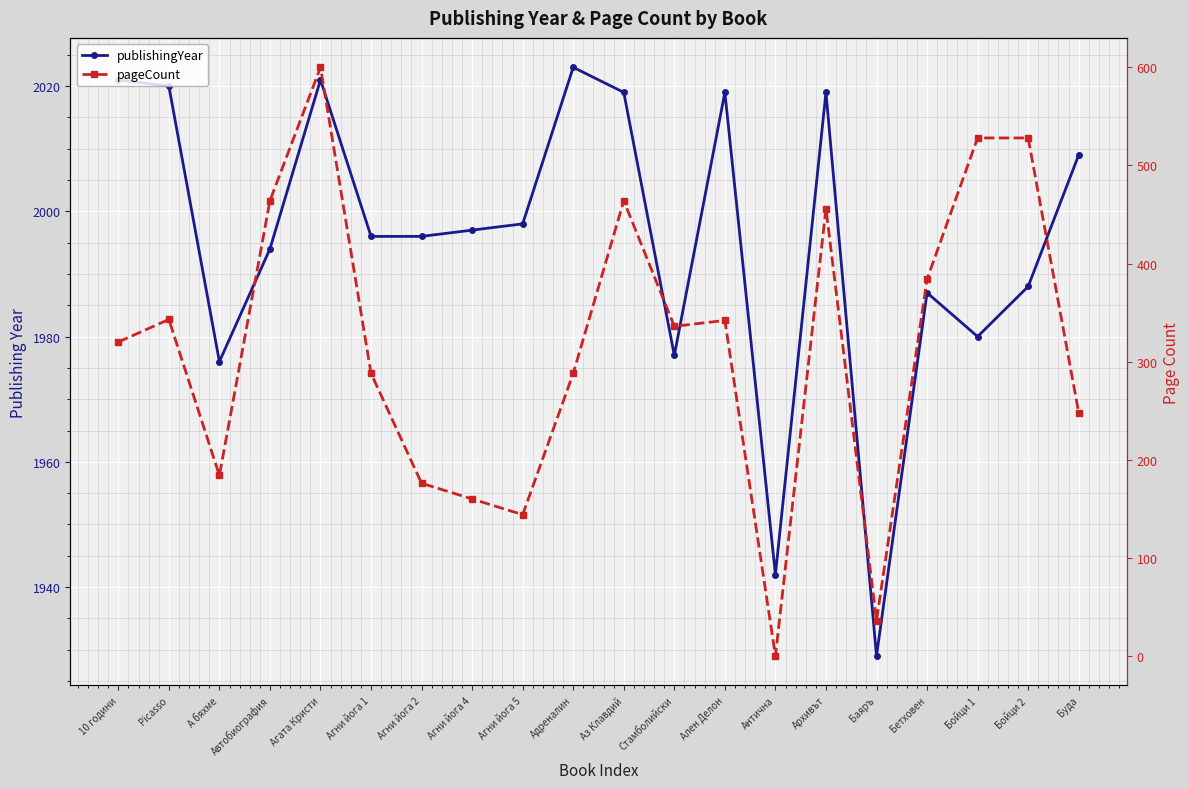

Is it true that pageCount equals 528 at Бойци 2?

True